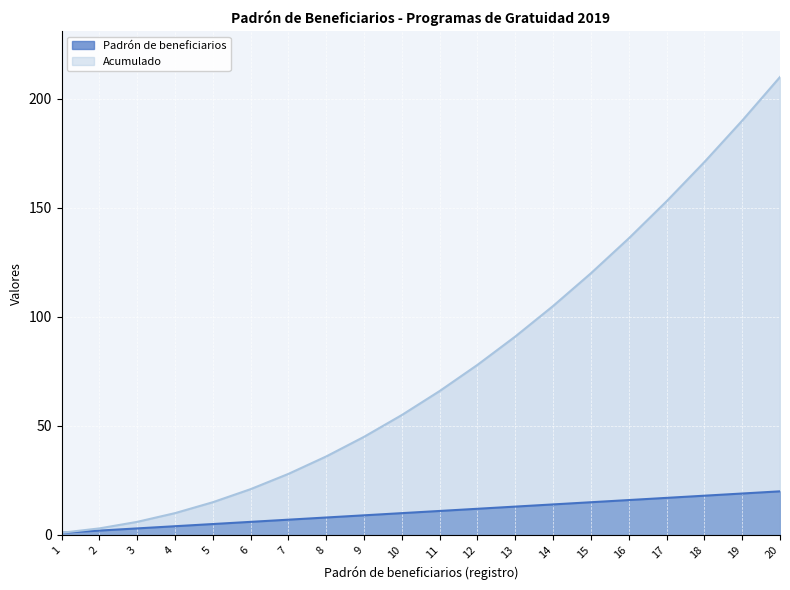

Reading right to left, extract all data points from this chart.

Padrón de beneficiarios: 20=20	19=19	18=18	17=17	16=16	15=15	14=14	13=13	12=12	11=11	10=10	9=9	8=8	7=7	6=6	5=5	4=4	3=3	2=2	1=1
Acumulado: 20=210	19=190	18=171	17=153	16=136	15=120	14=105	13=91	12=78	11=66	10=55	9=45	8=36	7=28	6=21	5=15	4=10	3=6	2=3	1=1